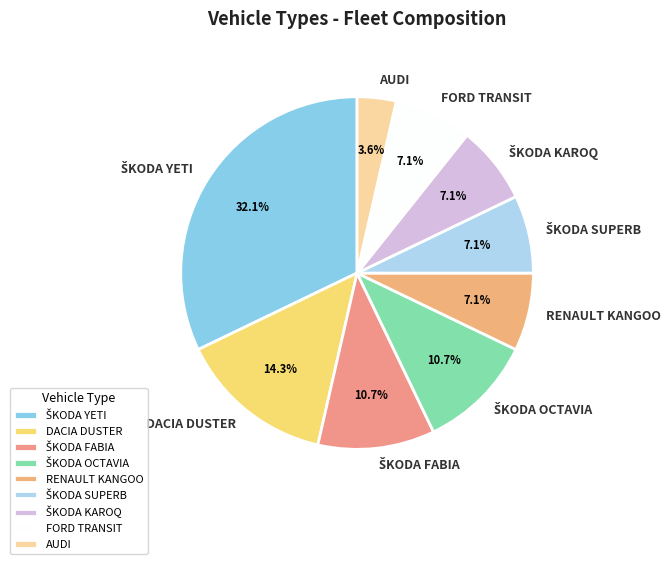

What portion of the pie excludes FORD TRANSIT?

92.9%